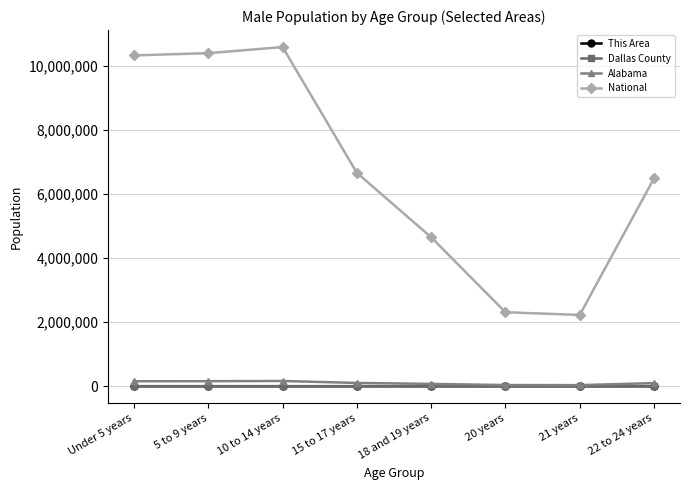

At how many categories does at least one series exceed 3327039?

6